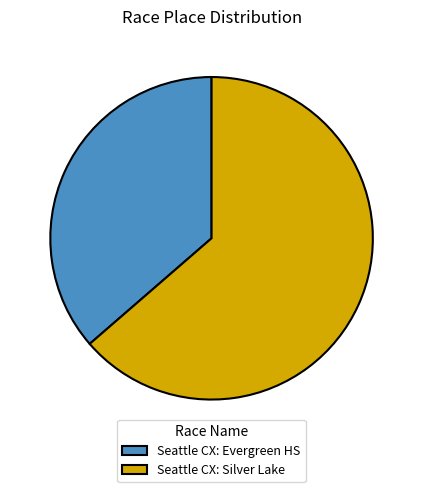

Do Seattle CX: Evergreen HS and Seattle CX: Silver Lake together represent more than half of the pie?

Yes